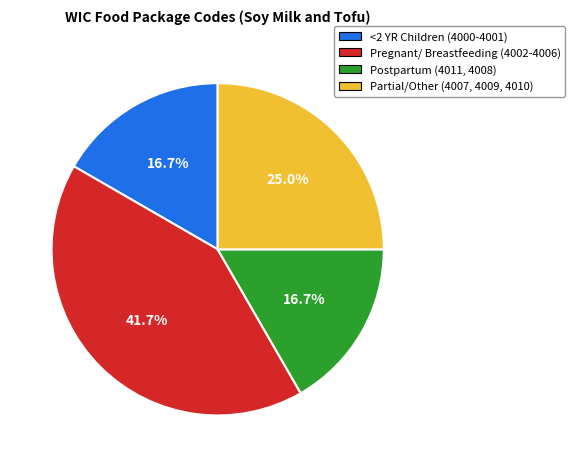

Is there any slice that represents more than half of the pie?

No